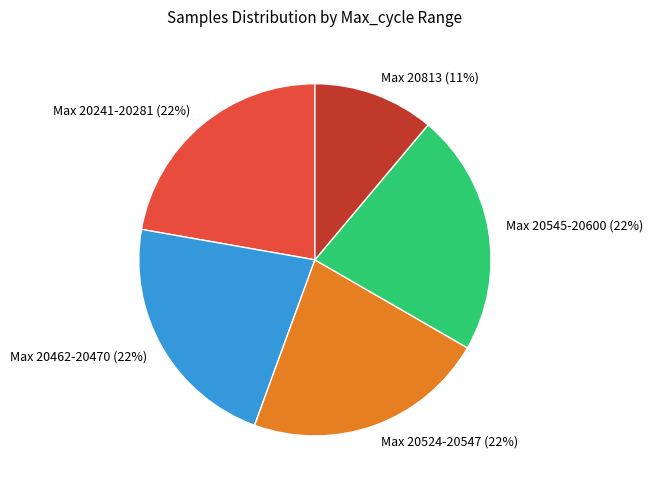

Approximately how many times larger is the value at Max 20524-20547 (22%) compared to Max 20545-20600 (22%)?

1.0